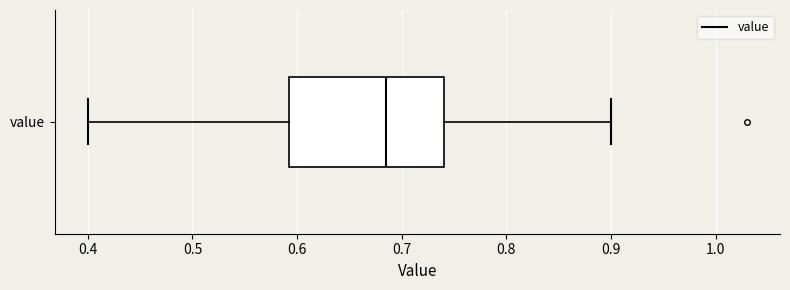

Read this box plot against the x-axis: the position of the median line, the range covered by the box, and the ends of both whiskers. The values are not printed on the chart, so give them approximately, as read against the axis.

median 0.69, box 0.59 to 0.74, whiskers 0.40 to 0.90